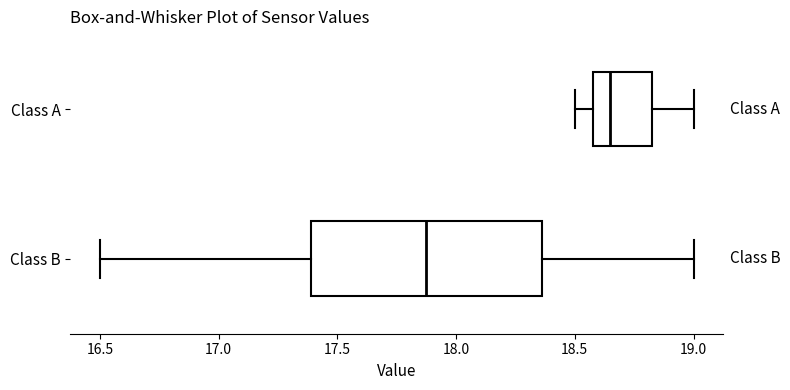

Where does the right whisker of the box for Class A end on the x-axis? The values are not printed on the chart, so give them approximately, as read against the axis.

19.00